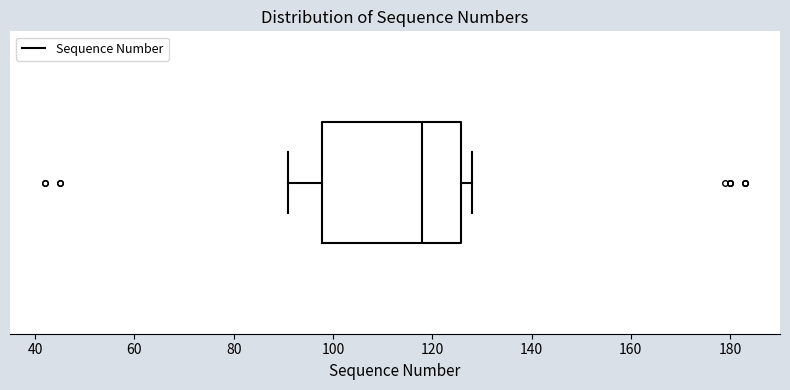

Where does the left whisker of the box end on the x-axis? The values are not printed on the chart, so give them approximately, as read against the axis.

92